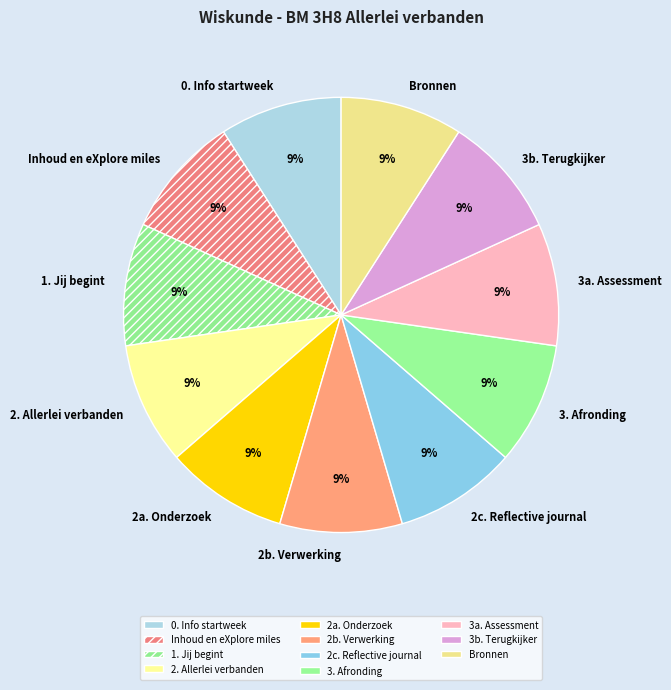

Do 2c. Reflective journal and Bronnen together represent more than half of the pie?

No